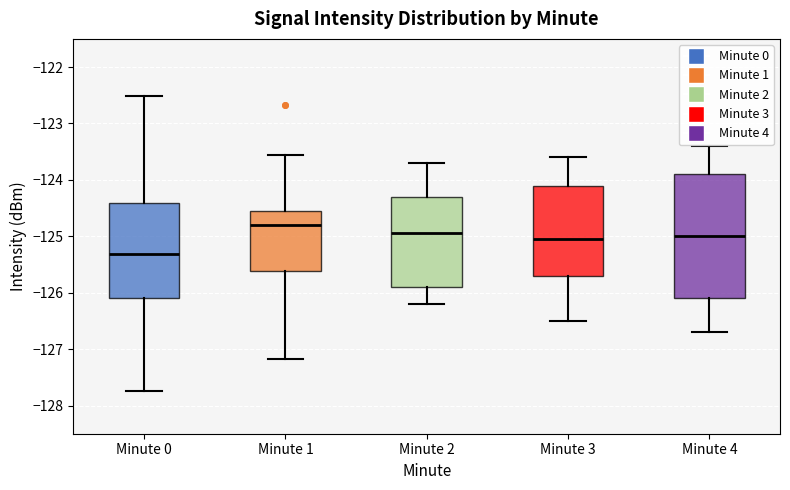

Reading left to right, read every box against the y-axis: the position of its median line, the range the box covers, and the ends of its whiskers. The values are not printed on the chart, so give them approximately, as read against the axis.

Minute 0: median -125.3, box -126.1 to -124.4, whiskers -127.7 to -122.5
Minute 1: median -124.8, box -125.6 to -124.5, whiskers -127.2 to -123.6
Minute 2: median -124.9, box -125.9 to -124.3, whiskers -126.2 to -123.7
Minute 3: median -125.0, box -125.7 to -124.1, whiskers -126.5 to -123.6
Minute 4: median -125.0, box -126.1 to -123.9, whiskers -126.7 to -123.4